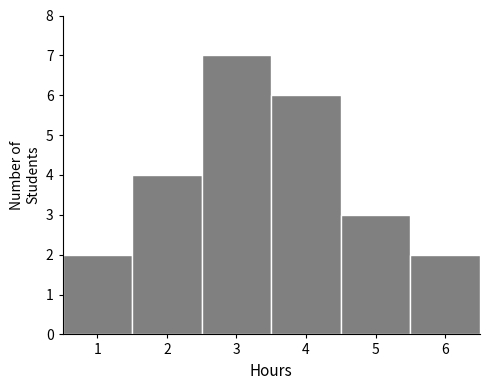

Over which range of the x-axis is the bar tallest?

2.5 to 3.5